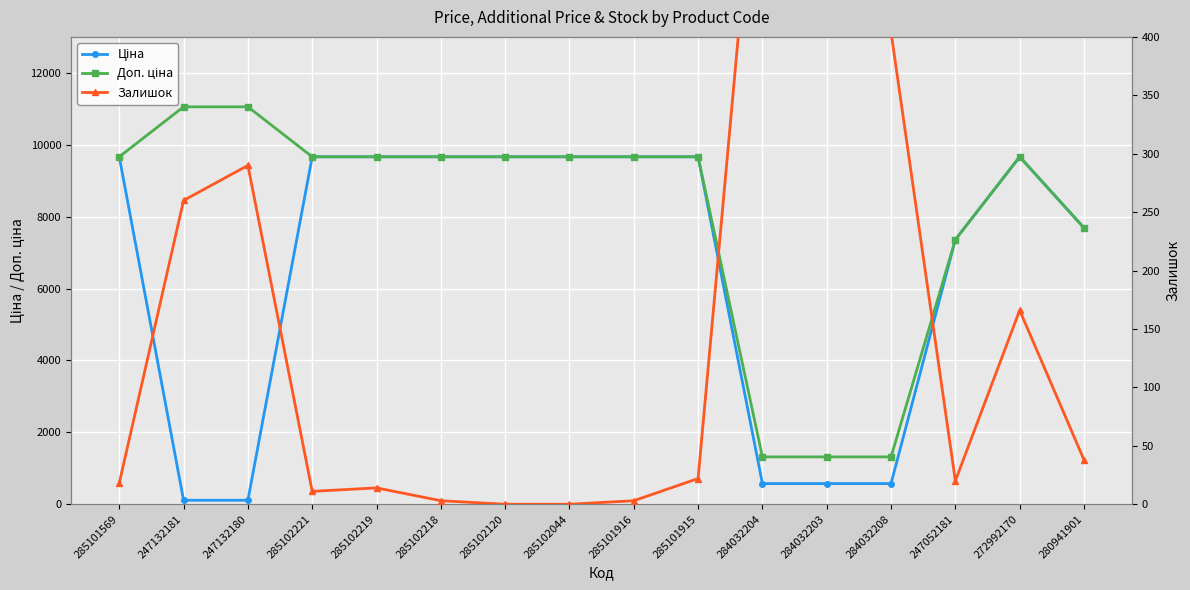

Rank the series by their average value, from highest to lowest.

Доп. ціна, Ціна, Залишок